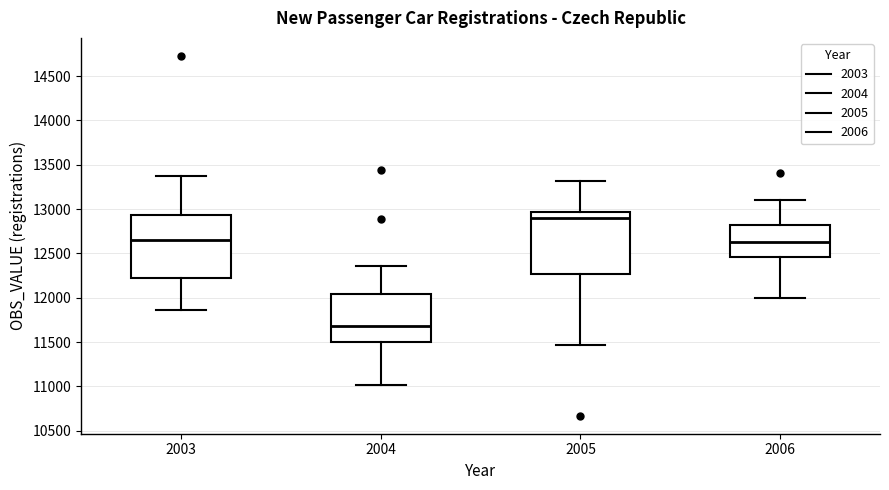

Where does the upper whisker of the box at x = 2004 end on the y-axis? The values are not printed on the chart, so give them approximately, as read against the axis.

12350